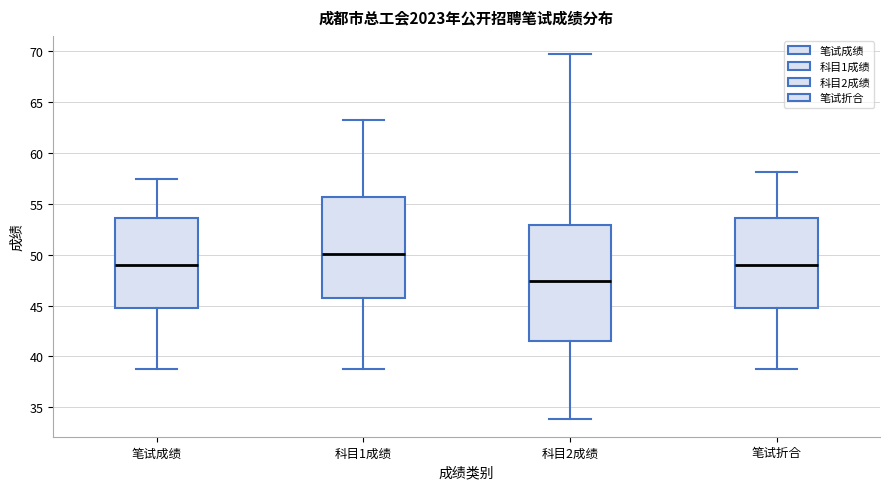

Where is the lower edge of the box for 笔试成绩 on the y-axis? The values are not printed on the chart, so give them approximately, as read against the axis.

44.5